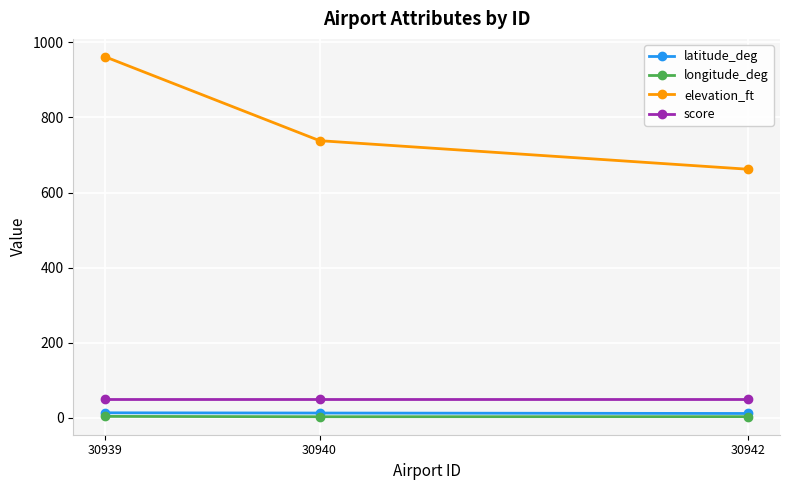

Which label corresponds to the largest value in the chart?

30939